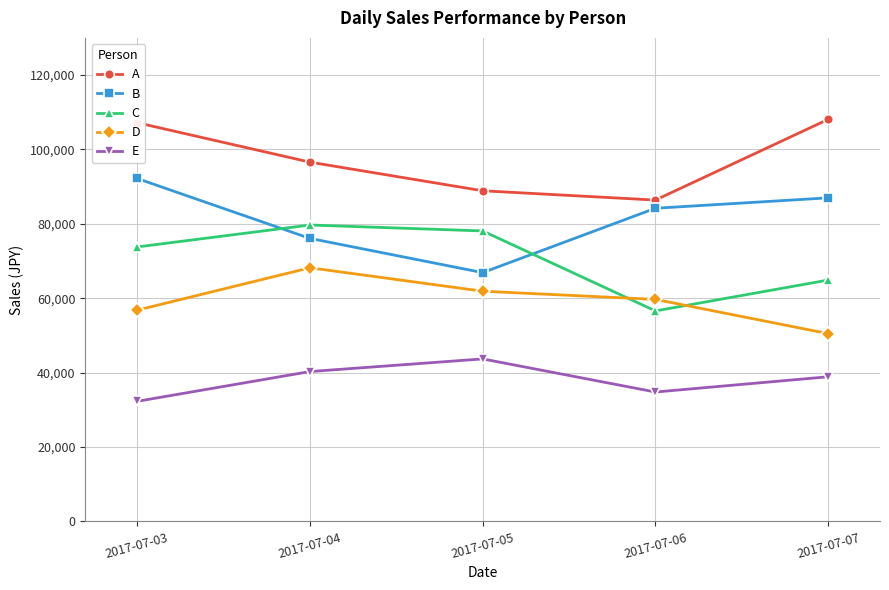

True or false: C and E cross at least once.

False